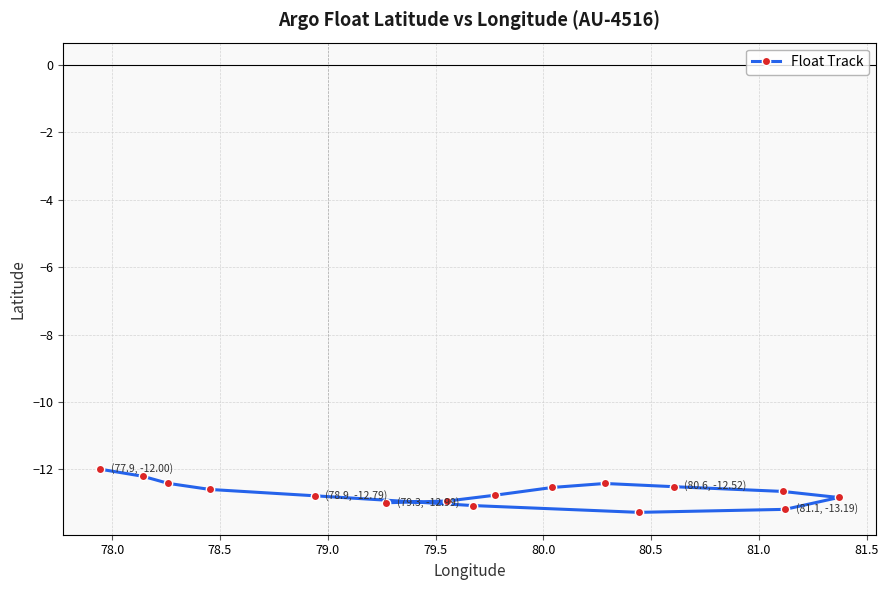

What is the value of the 4th point from the left?

-12.6